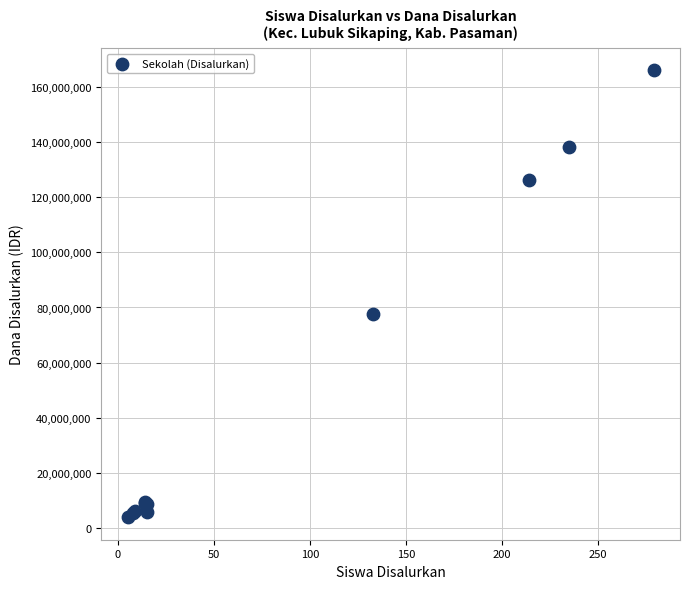

What Y value in the scatter plot is closest to 84937500?

77625000